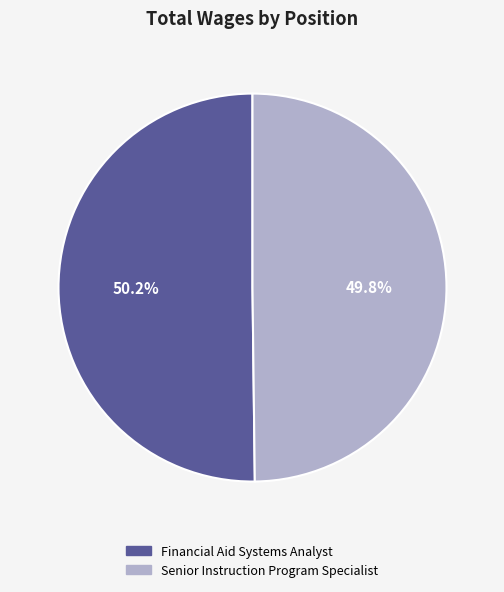

Approximately how many times larger is the value at Senior Instruction Program Specialist compared to Financial Aid Systems Analyst?

1.0